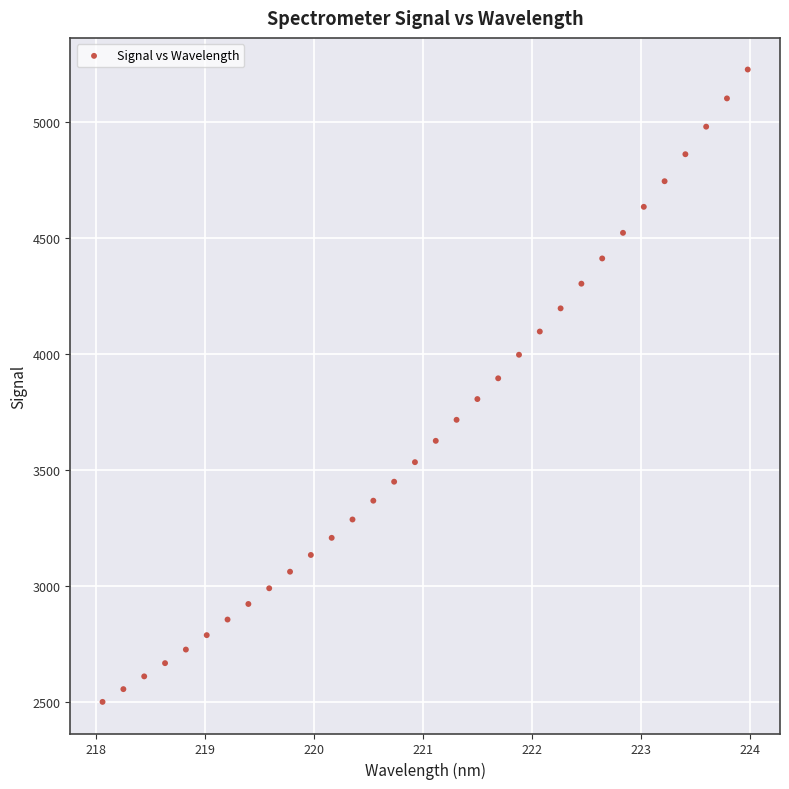

What is the range of X values (max minus min)?

5.9